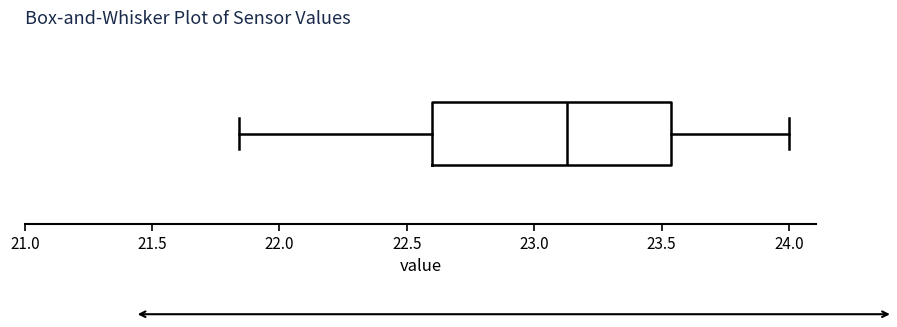

Where does the left whisker of the box end on the x-axis? The values are not printed on the chart, so give them approximately, as read against the axis.

21.85